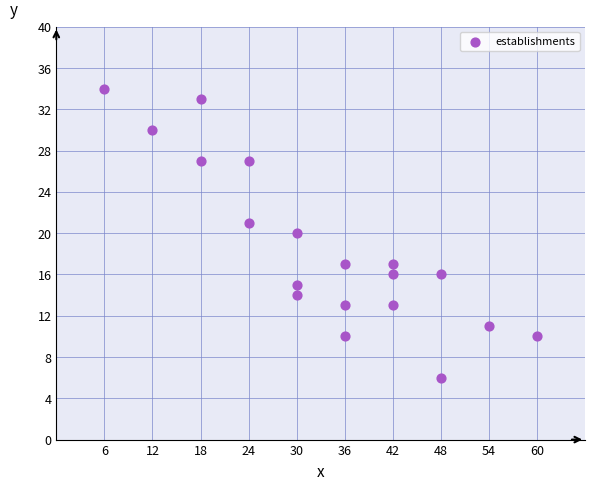

What is the range of X values (max minus min)?

54